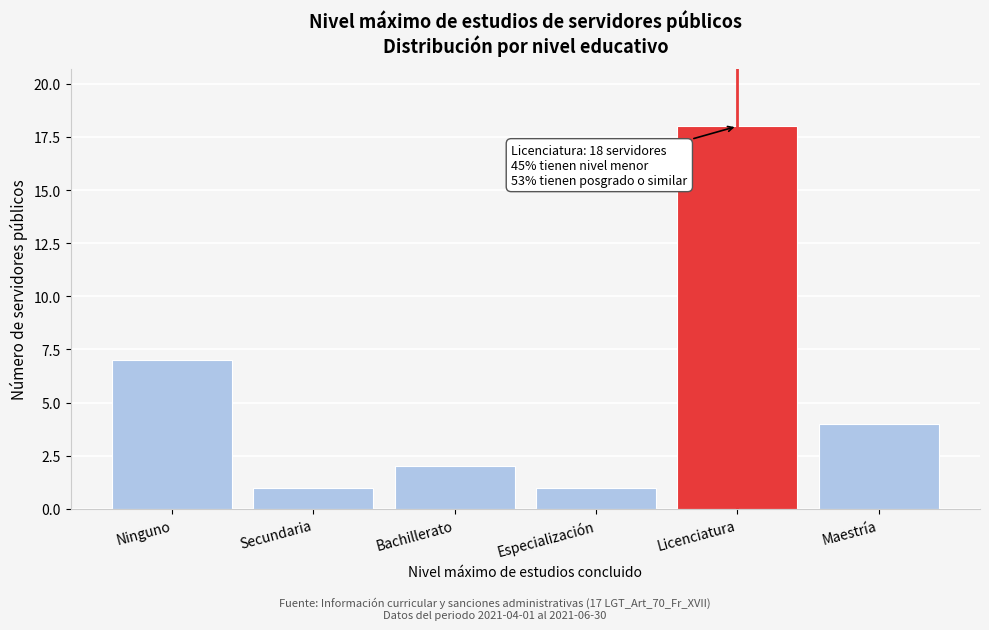

Reading left to right, transcribe all the data shown in this chart.

7	1	2	1	18	4